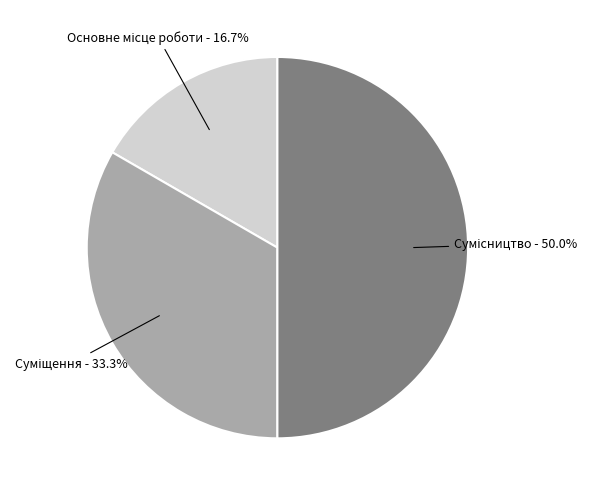

Rank the categories by value from highest to lowest.

Сумісництво, Суміщення, Основне місце роботи